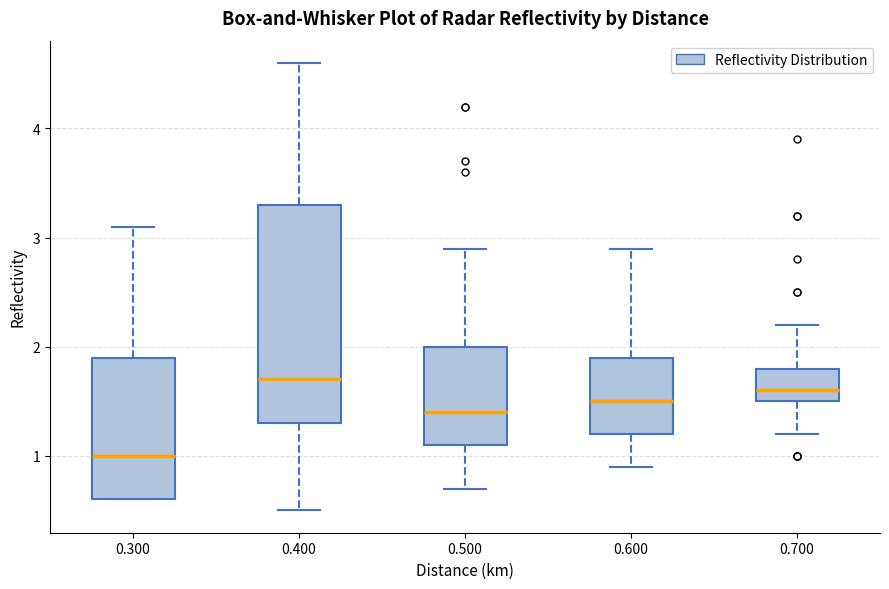

Which box has the lowest median line?

0.300